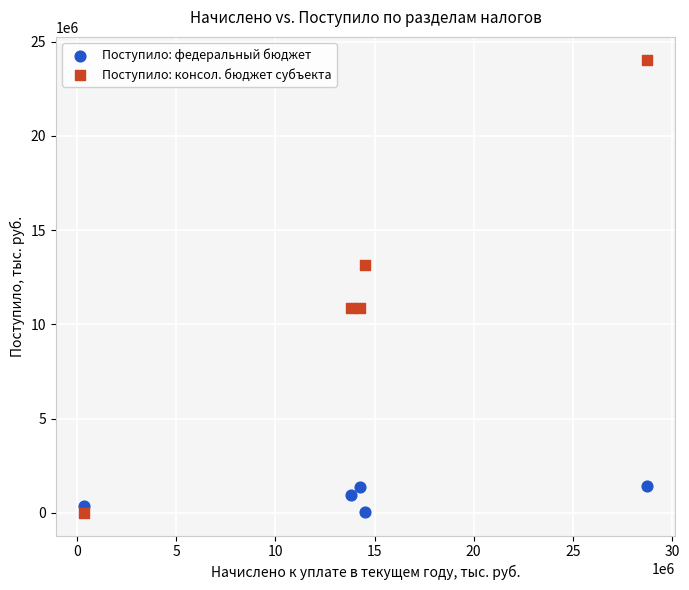

Which series has the widest spread of Y values?

Поступило: консол. бюджет субъекта